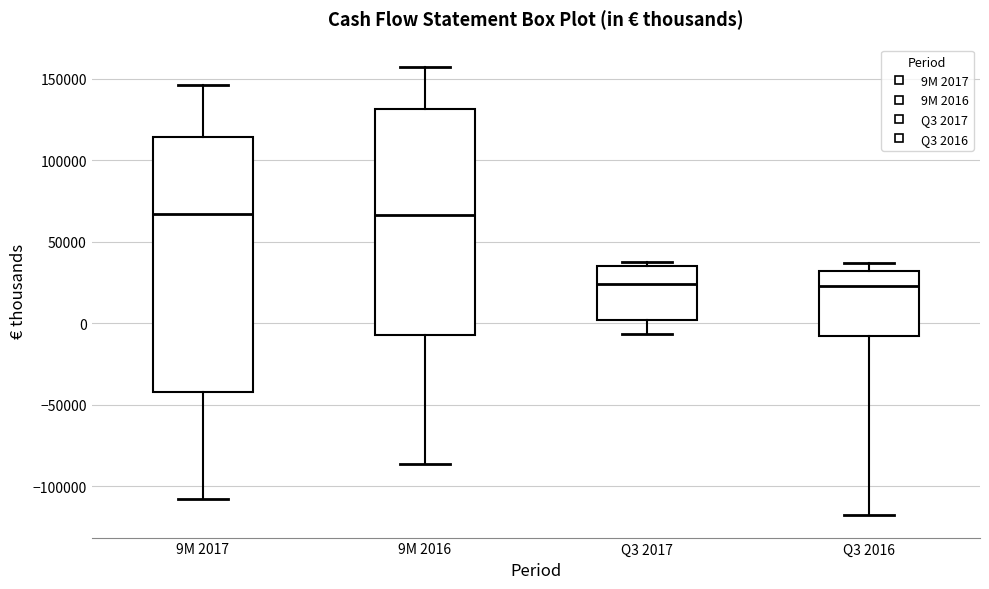

Reading left to right, read every box against the y-axis: the position of its median line, the range the box covers, and the ends of its whiskers. The values are not printed on the chart, so give them approximately, as read against the axis.

9M 2017: median 65000, box -40000 to 115000, whiskers -110000 to 145000
9M 2016: median 65000, box -5000 to 130000, whiskers -85000 to 155000
Q3 2017: median 25000, box 0 to 35000, whiskers -5000 to 40000
Q3 2016: median 25000, box -10000 to 30000, whiskers -120000 to 35000